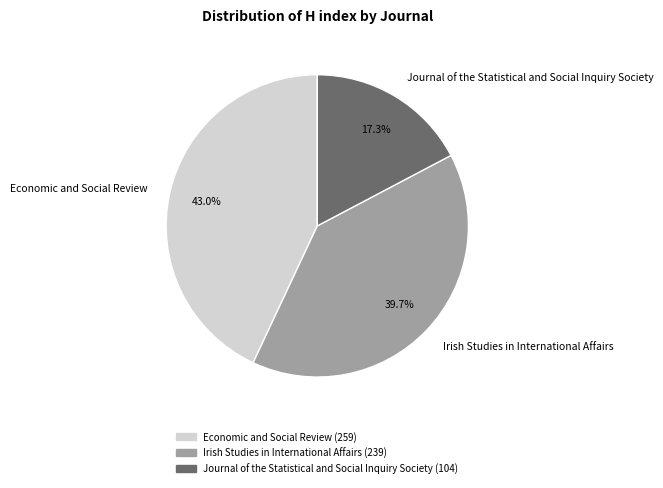

To the nearest percent, what portion does Economic and Social Review represent?

43%